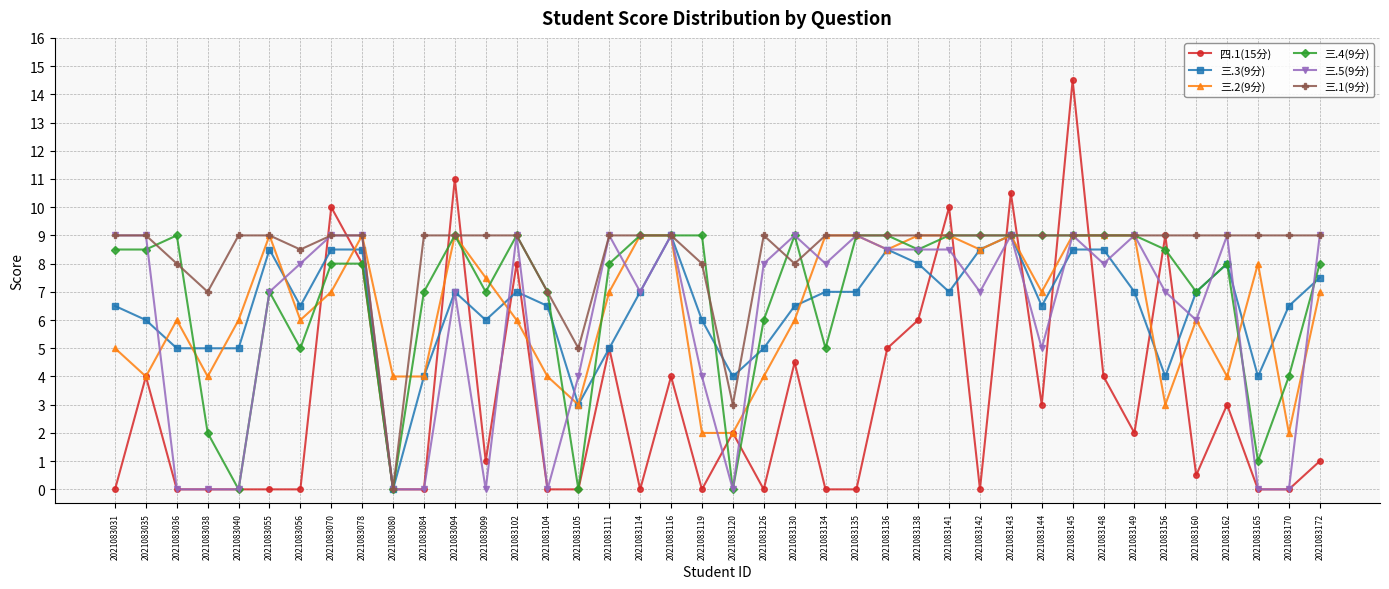

At which category is the sum across all series the highest?

2021083145